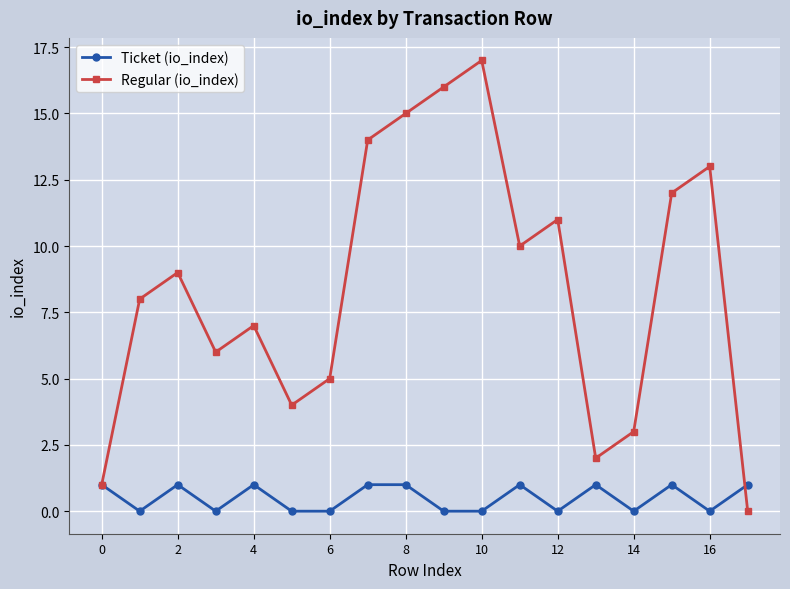

What are all the series names shown in the legend?

Ticket (io_index), Regular (io_index)